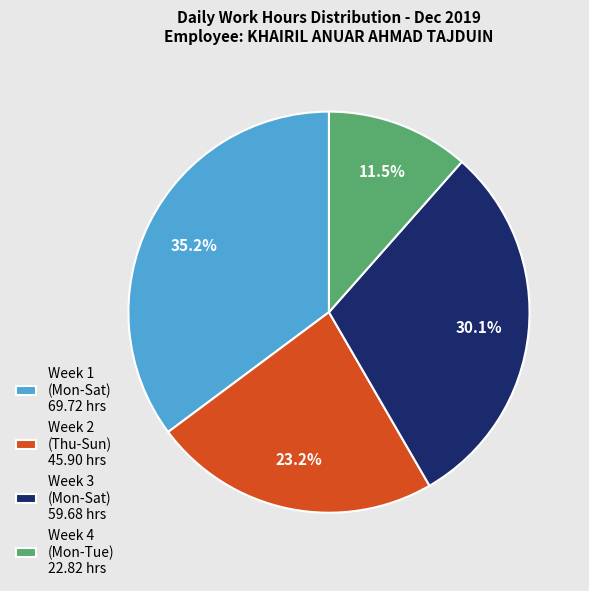

To the nearest percent, what is the difference between the largest and smallest slice percentages?

24%